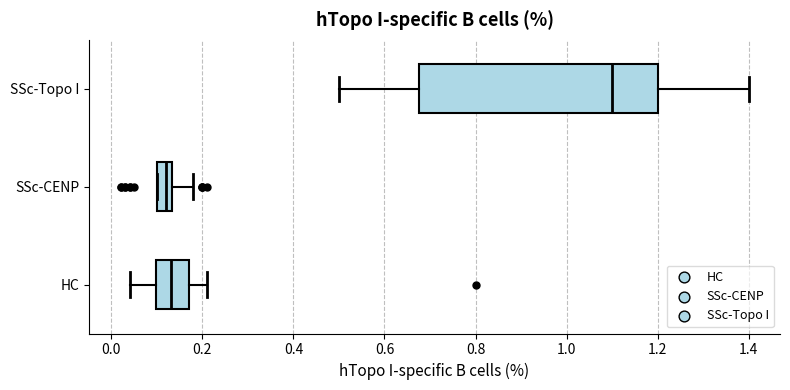

Reading bottom to top, read every box against the x-axis: the position of its median line, the range the box covers, and the ends of its whiskers. The values are not printed on the chart, so give them approximately, as read against the axis.

HC: median 0.14, box 0.10 to 0.18, whiskers 0.04 to 0.22
SSc-CENP: median 0.12, box 0.10 to 0.14, whiskers 0.10 to 0.18
SSc-Topo I: median 1.10, box 0.68 to 1.20, whiskers 0.50 to 1.40